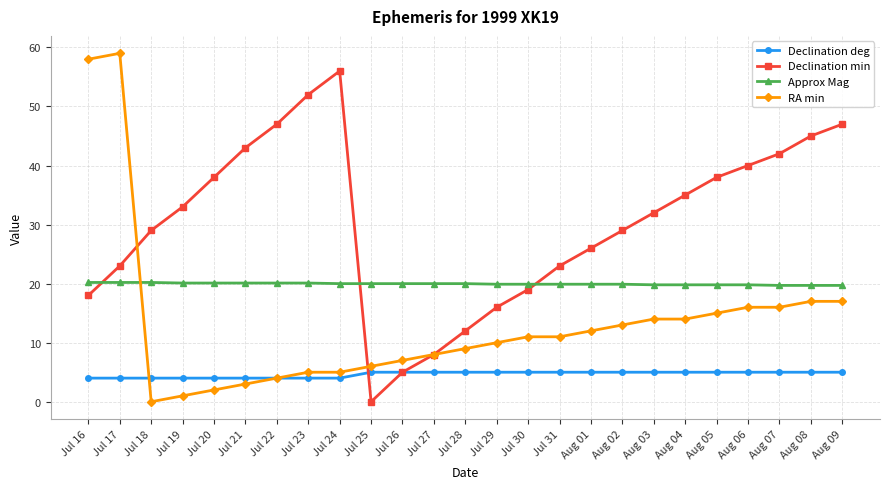

Does the chart have visible grid lines?

Yes